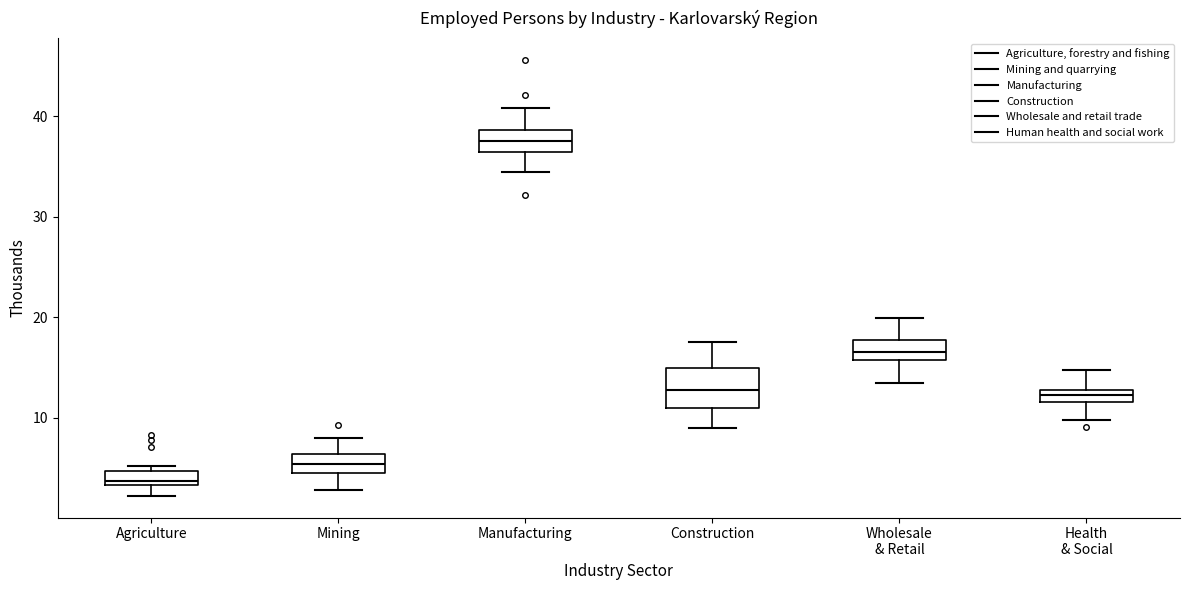

Where does the median line of the box for Manufacturing sit on the y-axis? The values are not printed on the chart, so give them approximately, as read against the axis.

38